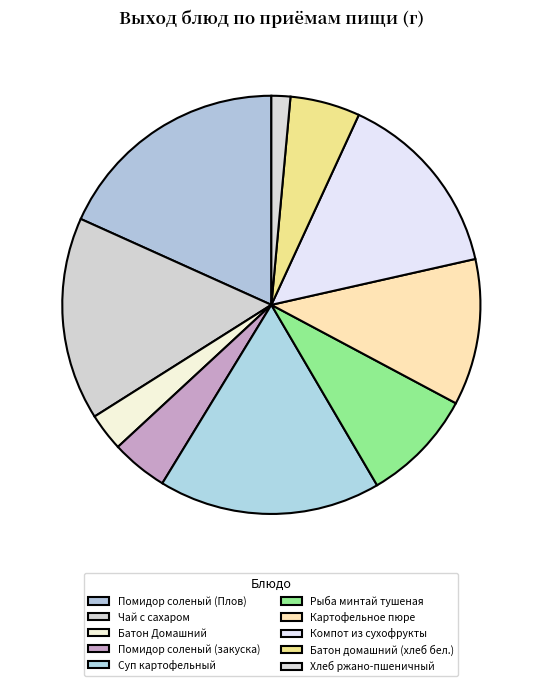

What percentage is the Чай с сахаром slice, to the nearest percent?

16%